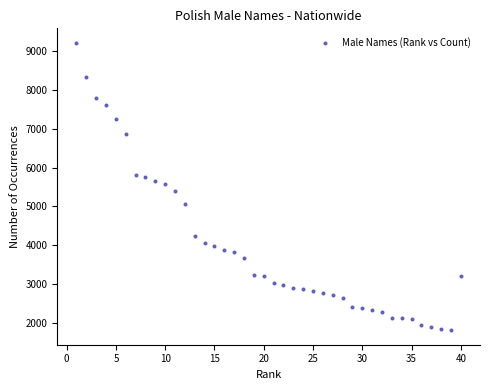

What is the range of Y values (max minus min)?

7385